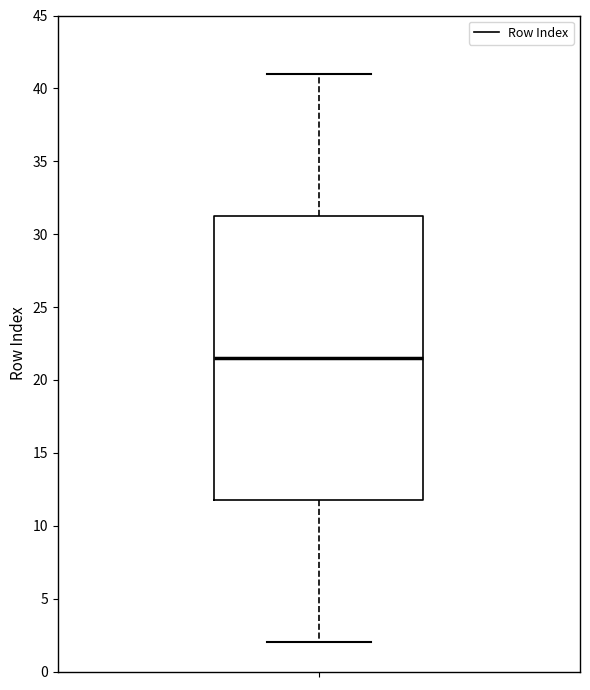

Read this box plot against the y-axis: the position of the median line, the range covered by the box, and the ends of both whiskers. The values are not printed on the chart, so give them approximately, as read against the axis.

median 21.5, box 12.0 to 31.5, whiskers 2.0 to 41.0